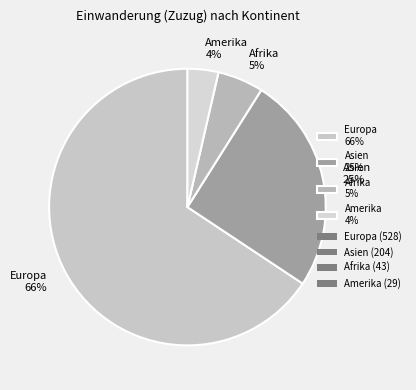

Rank the categories by value from highest to lowest.

Europa 66%, Asien 25%, Afrika 5%, Amerika 4%